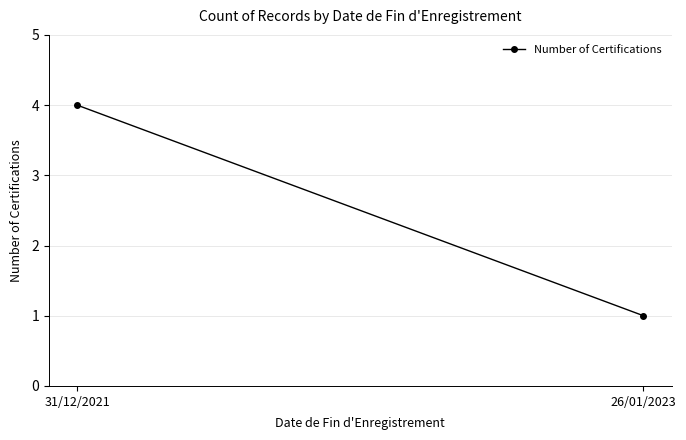

What is the label of the 1st point from the left?

31/12/2021